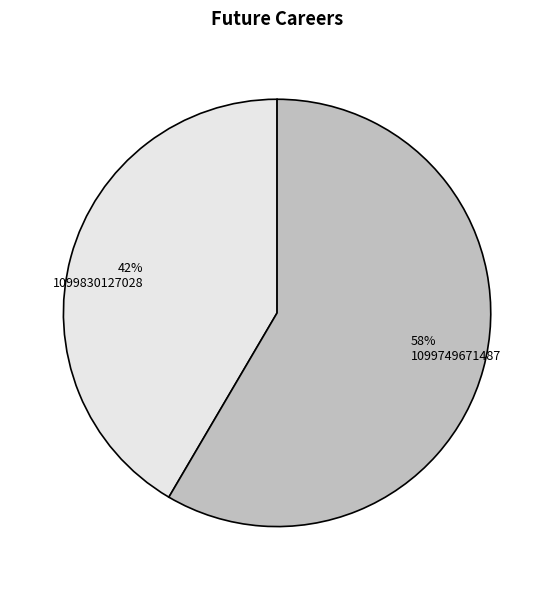

True or false: 1099749671487 accounts for 65% of the total.

False